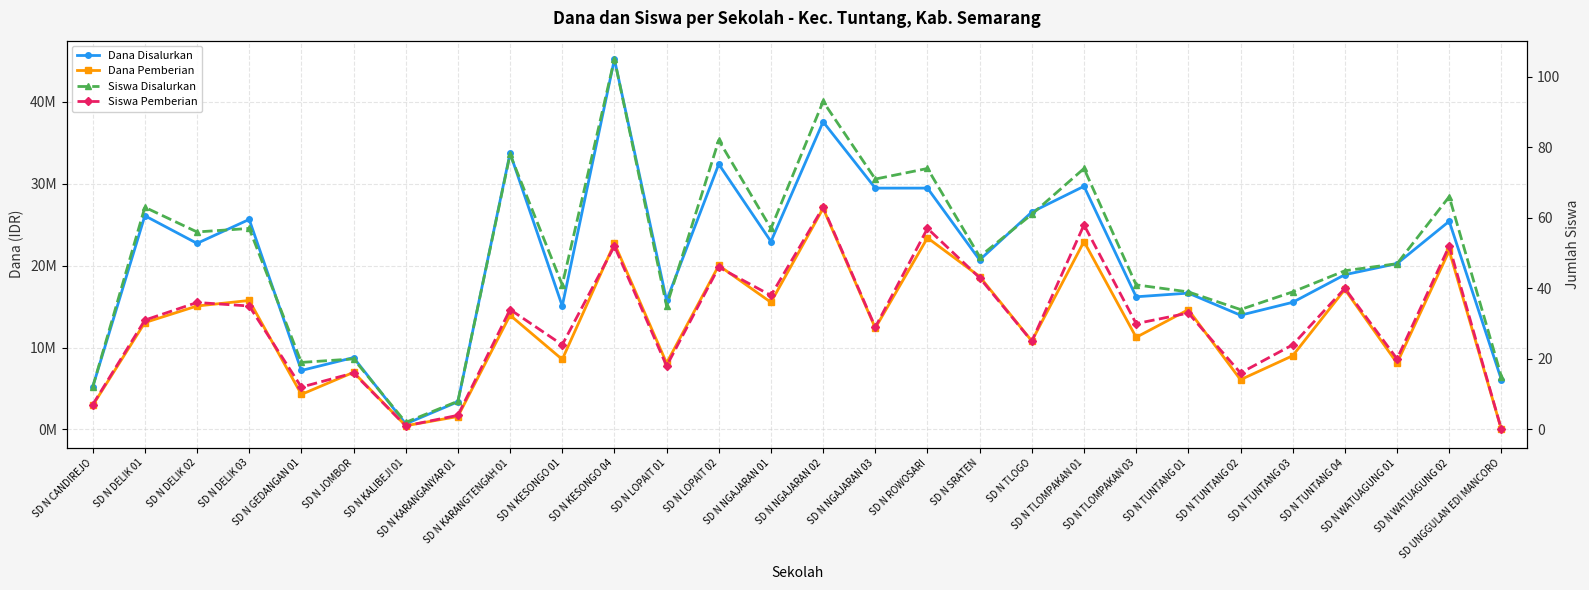

Which category has the highest value in the Siswa Disalurkan series?

SD N KESONGO 04